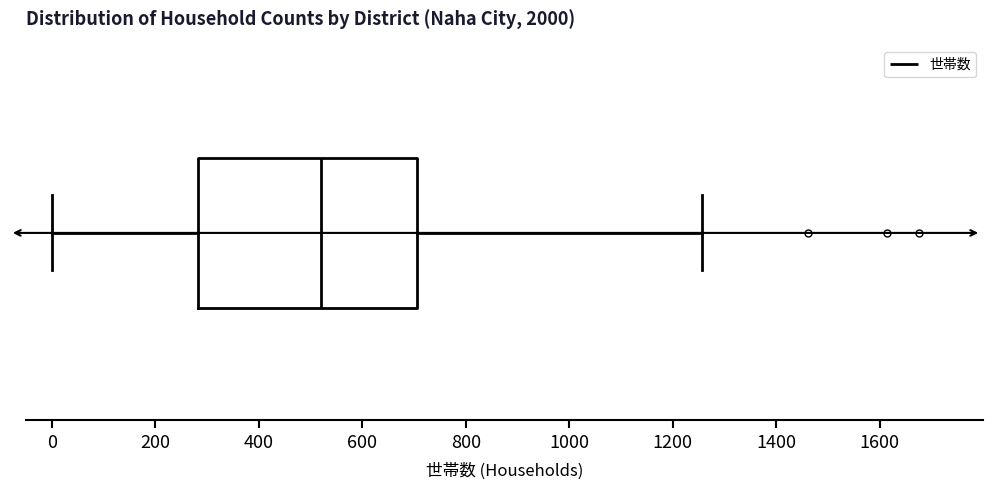

Transcribe this box plot: give where the median line is, the range the box spans, and where the two whiskers end, as read against the x-axis. The values are not printed on the chart, so give them approximately, as read against the axis.

median 520, box 280 to 700, whiskers 0 to 1260